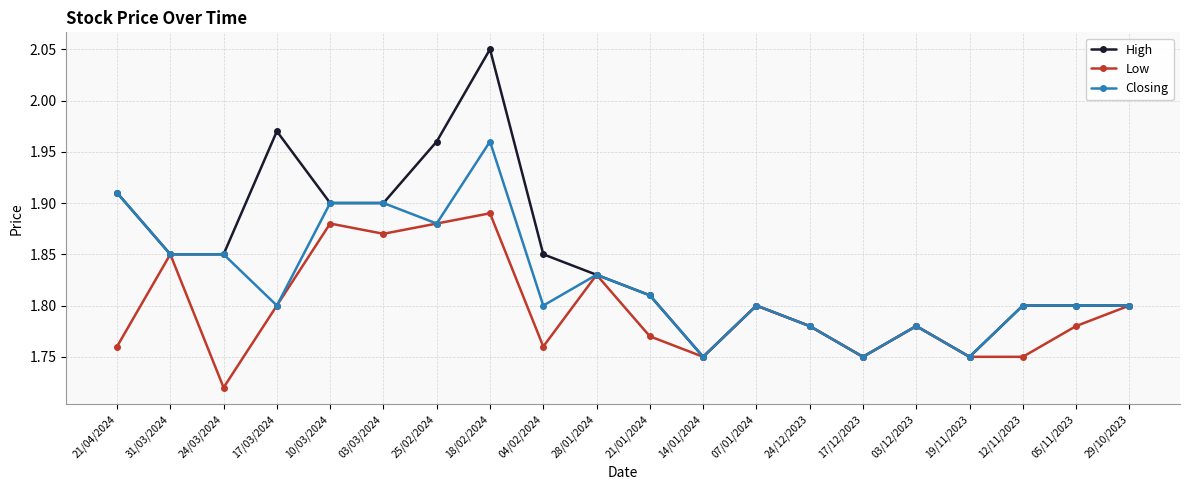

What position from the left is 04/02/2024?

9